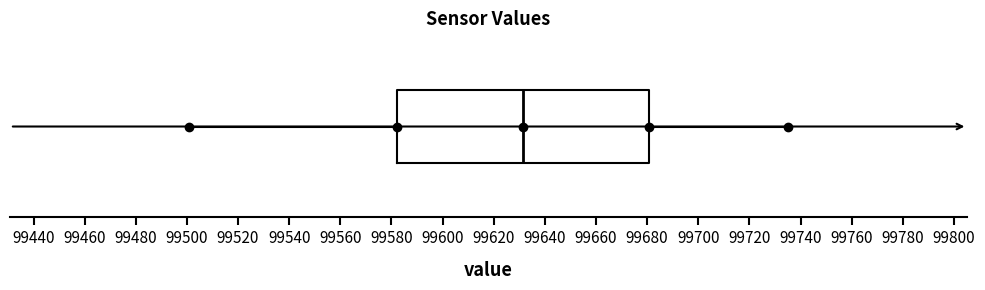

Read this box plot against the x-axis: the position of the median line, the range covered by the box, and the ends of both whiskers. The values are not printed on the chart, so give them approximately, as read against the axis.

median 99632, box 99582 to 99680, whiskers 99502 to 99736